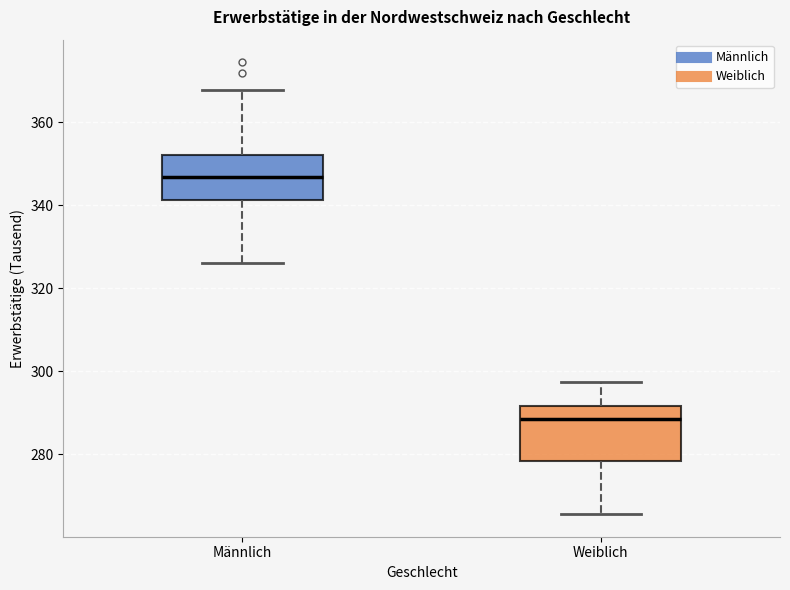

Which box's median line is the lowest?

Weiblich